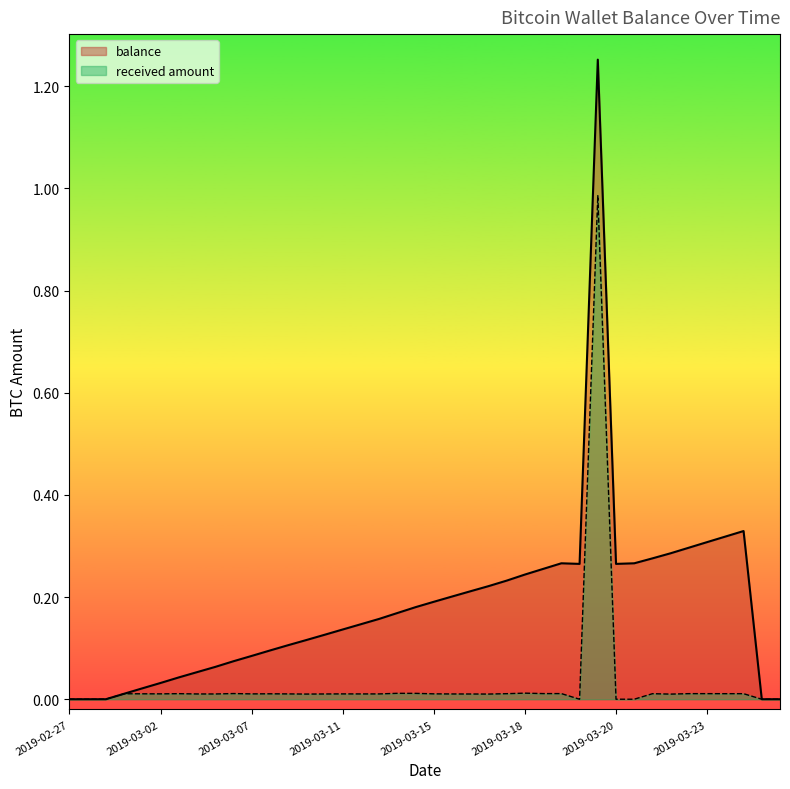

How many interior local peaks does the received amount series have?

11